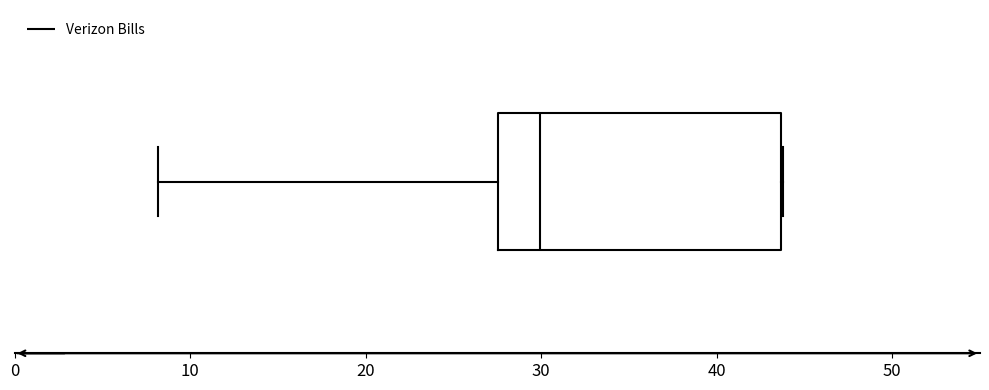

Transcribe this box plot: give where the median line is, the range the box spans, and where the two whiskers end, as read against the x-axis. The values are not printed on the chart, so give them approximately, as read against the axis.

median 30, box 28 to 44, whiskers 8 to 44